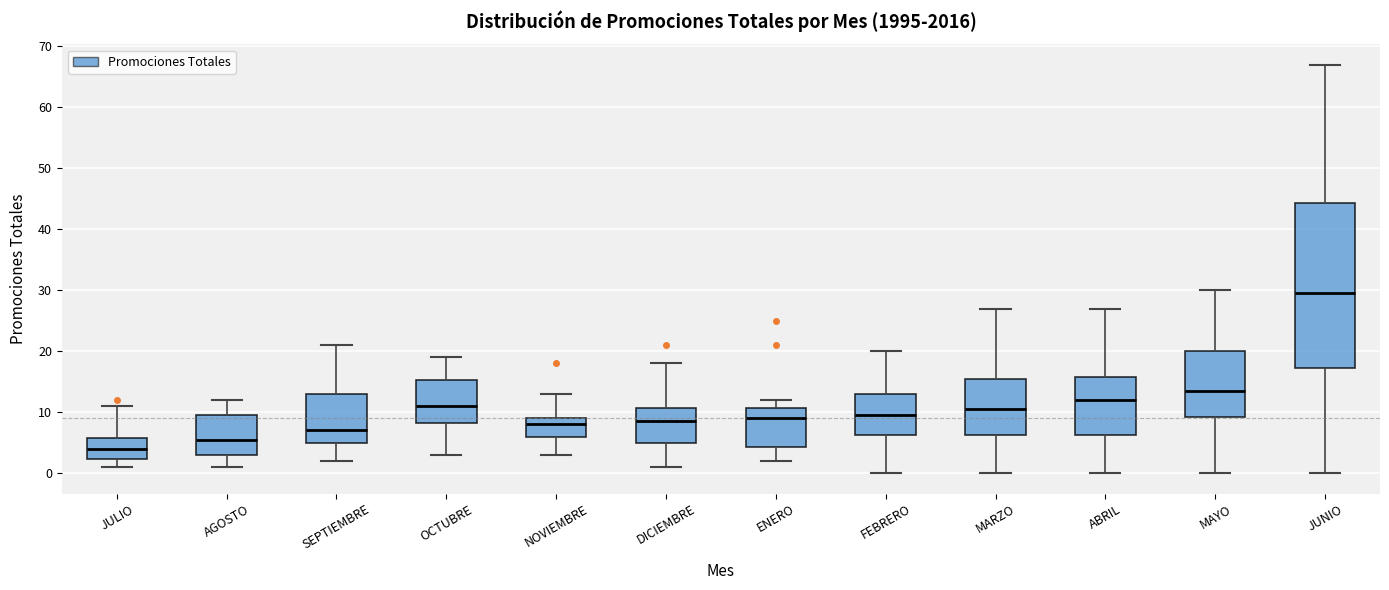

Reading left to right, read every box against the y-axis: the position of its median line, the range the box covers, and the ends of its whiskers. The values are not printed on the chart, so give them approximately, as read against the axis.

JULIO: median 4, box 2 to 6, whiskers 1 to 11
AGOSTO: median 6, box 3 to 10, whiskers 1 to 12
SEPTIEMBRE: median 7, box 5 to 13, whiskers 2 to 21
OCTUBRE: median 11, box 8 to 15, whiskers 3 to 19
NOVIEMBRE: median 8, box 6 to 9, whiskers 3 to 13
DICIEMBRE: median 9, box 5 to 11, whiskers 1 to 18
ENERO: median 9, box 4 to 11, whiskers 2 to 12
FEBRERO: median 10, box 6 to 13, whiskers 0 to 20
MARZO: median 11, box 6 to 16, whiskers 0 to 27
ABRIL: median 12, box 6 to 16, whiskers 0 to 27
MAYO: median 14, box 9 to 20, whiskers 0 to 30
JUNIO: median 30, box 17 to 44, whiskers 0 to 67